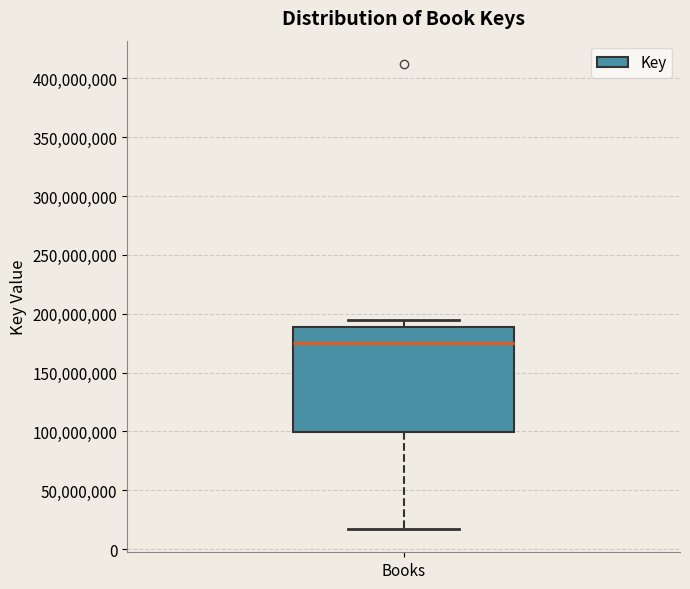

Where is the lower edge of the box for Books on the y-axis? The values are not printed on the chart, so give them approximately, as read against the axis.

100000000